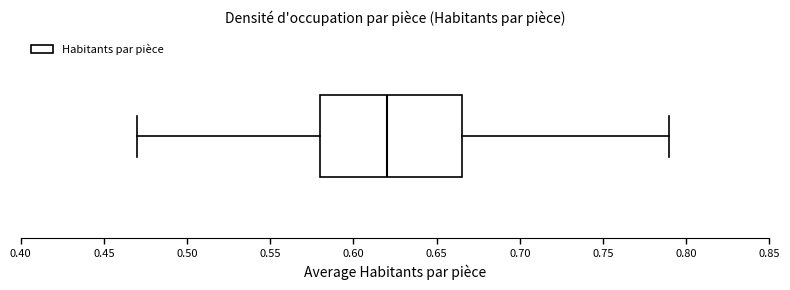

Where is the left edge of the box on the x-axis? The values are not printed on the chart, so give them approximately, as read against the axis.

0.580